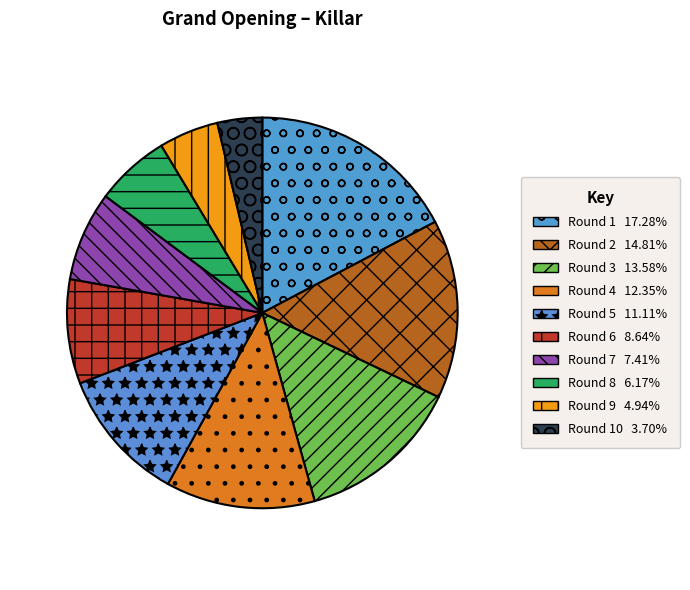

How many segments does this pie chart have?

10